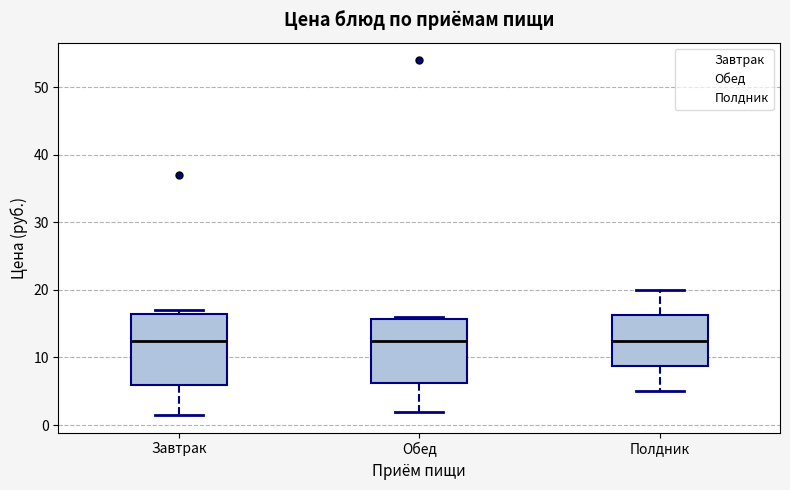

Which box is the tallest, from its lower edge to its upper edge?

Завтрак